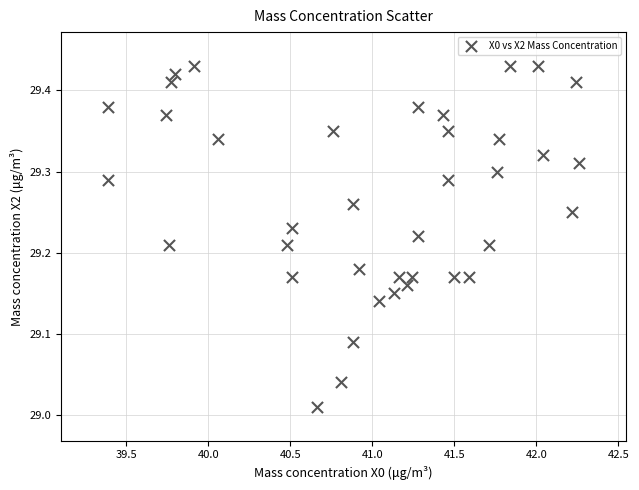

What is the range of Y values (max minus min)?

0.4